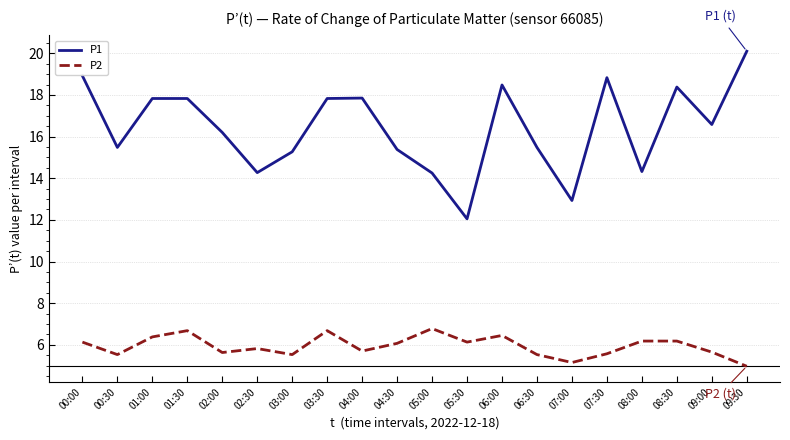

What is the highest value of the P2 series?

6.8